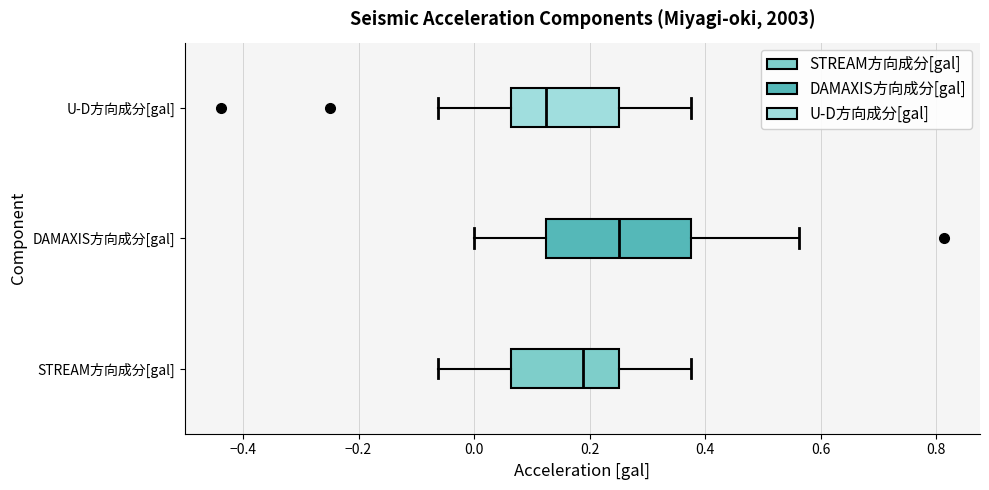

Reading bottom to top, read every box against the x-axis: the position of its median line, the range the box covers, and the ends of its whiskers. The values are not printed on the chart, so give them approximately, as read against the axis.

STREAM方向成分[gal]: median 0.18, box 0.06 to 0.26, whiskers -0.06 to 0.38
DAMAXIS方向成分[gal]: median 0.26, box 0.12 to 0.38, whiskers 0.00 to 0.56
U-D方向成分[gal]: median 0.12, box 0.06 to 0.26, whiskers -0.06 to 0.38